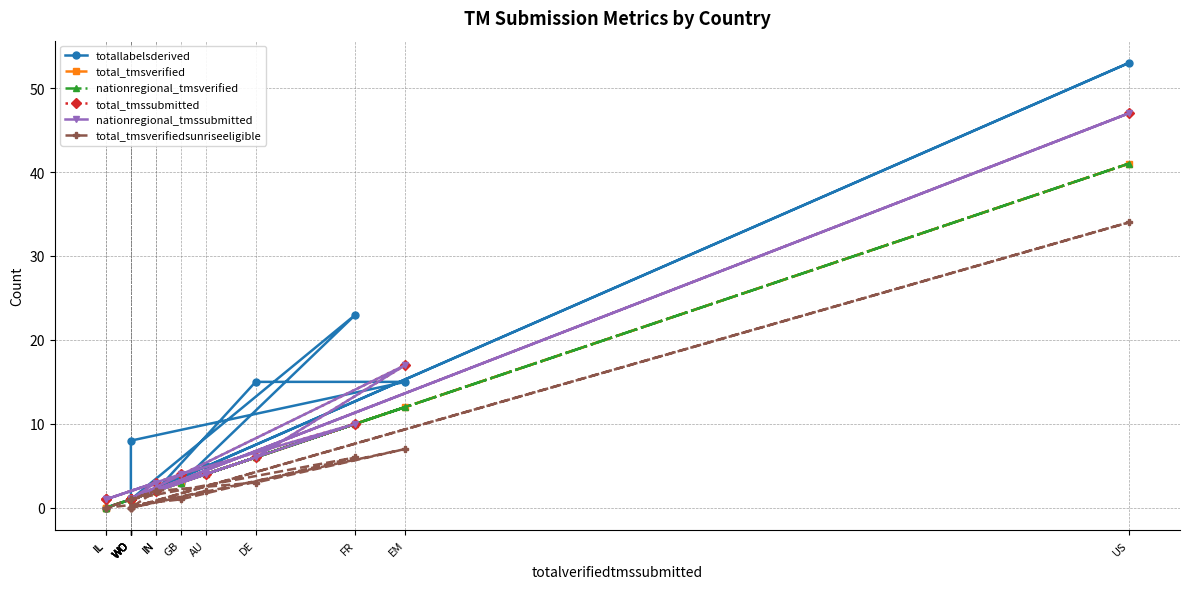

At which category does nationregional_tmssubmitted reach its first local peak?

EM